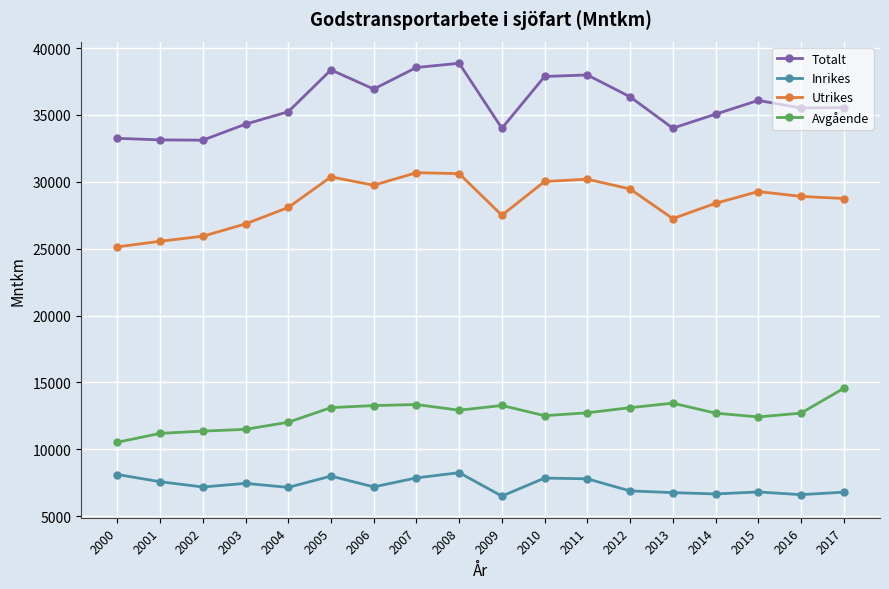

What is the smallest value displayed?

6504